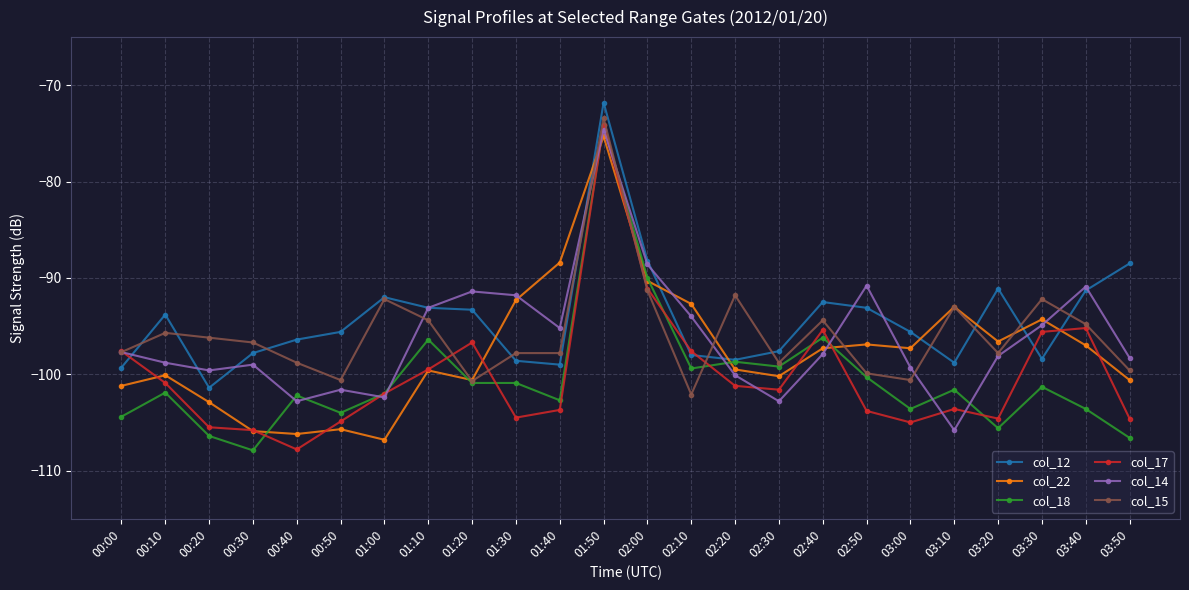

What is the average value of the col_18 series?

-100.4